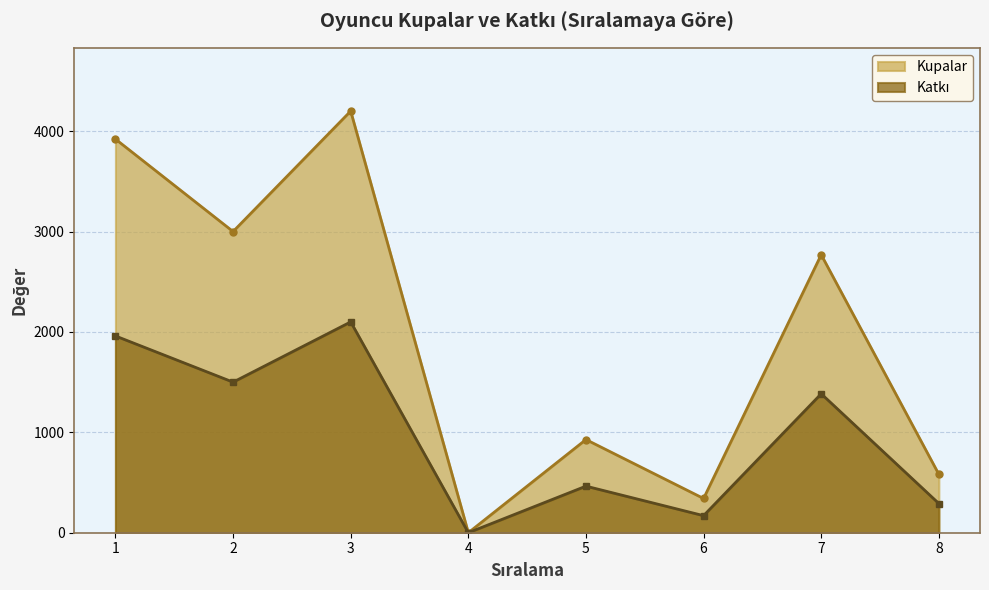

Reading right to left, extract all data points from this chart.

Kupalar: 582	2769	341	928	0	4200	3000	3921
Katkı: 291	1384	170	464	0	2100	1500	1960